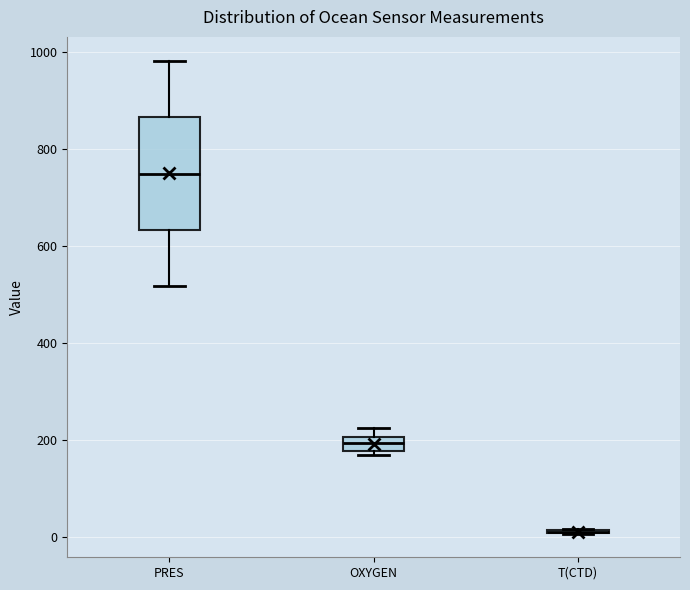

Comparing the boxes themselves (not the whiskers), which one is the tallest?

PRES